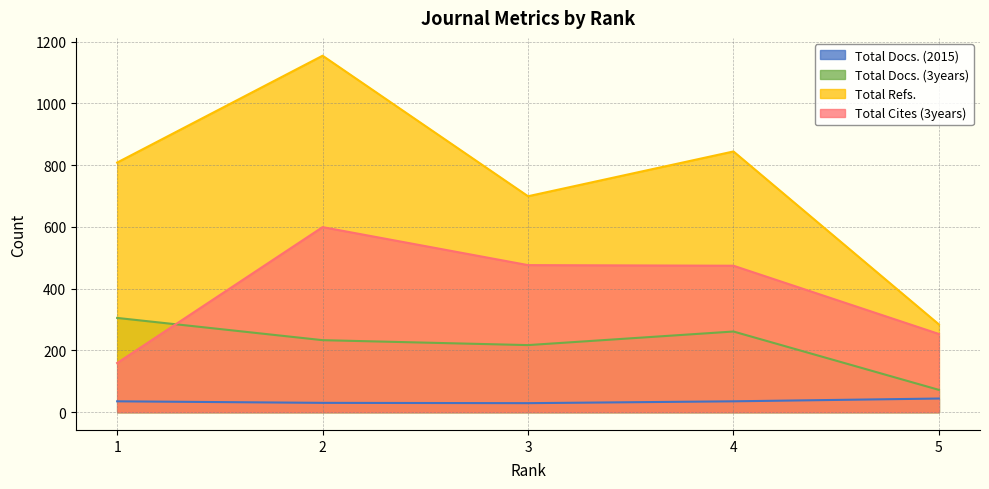

Between 3 and 2, which is larger?

2